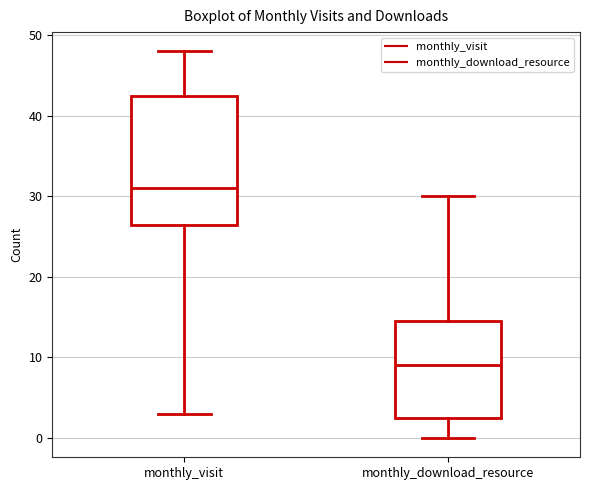

Where does the upper whisker of the box for monthly_download_resource end on the y-axis? The values are not printed on the chart, so give them approximately, as read against the axis.

30